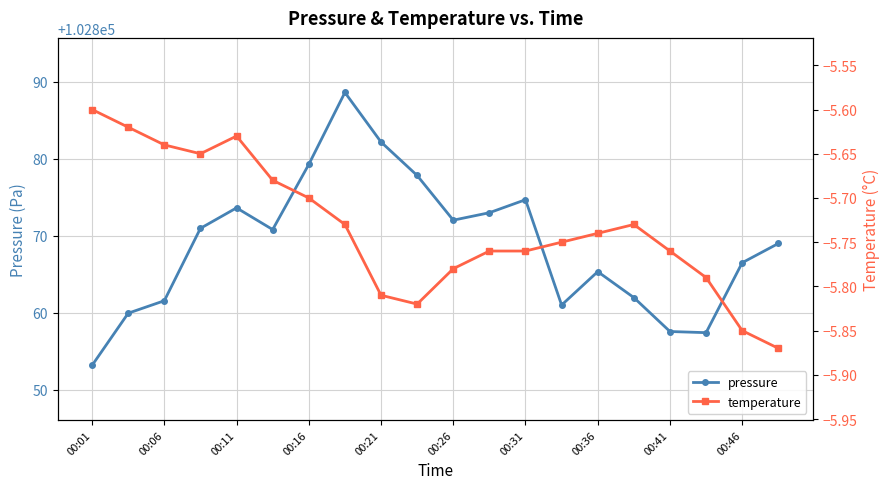

True or false: pressure has more than 0 points higher than both neighbors.

True